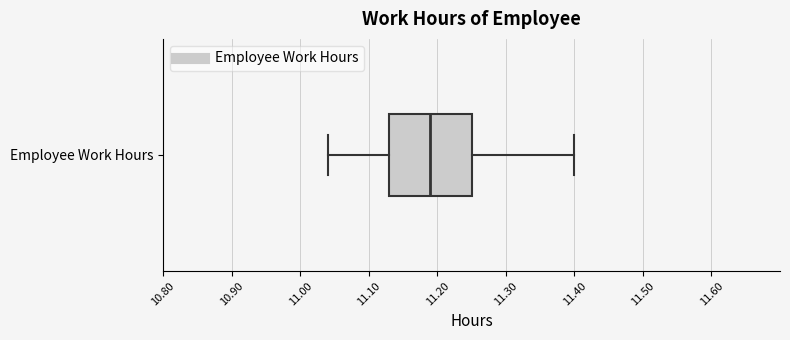

Transcribe this box plot: give where the median line is, the range the box spans, and where the two whiskers end, as read against the x-axis. The values are not printed on the chart, so give them approximately, as read against the axis.

median 11.19, box 11.13 to 11.25, whiskers 11.04 to 11.40